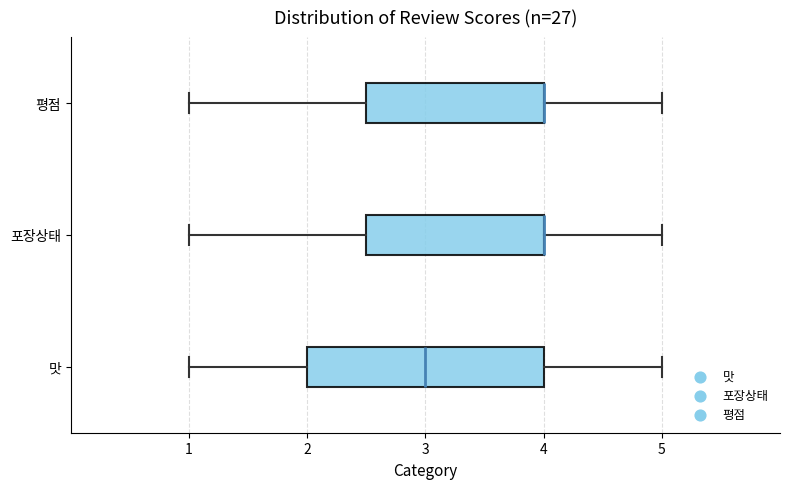

Reading bottom to top, read every box against the x-axis: the position of its median line, the range the box covers, and the ends of its whiskers. The values are not printed on the chart, so give them approximately, as read against the axis.

맛: median 3.0, box 2.0 to 4.0, whiskers 1.0 to 5.0
포장상태: median 4.0 (drawn on the box's right edge), box 2.5 to 4.0, whiskers 1.0 to 5.0
평점: median 4.0 (drawn on the box's right edge), box 2.5 to 4.0, whiskers 1.0 to 5.0